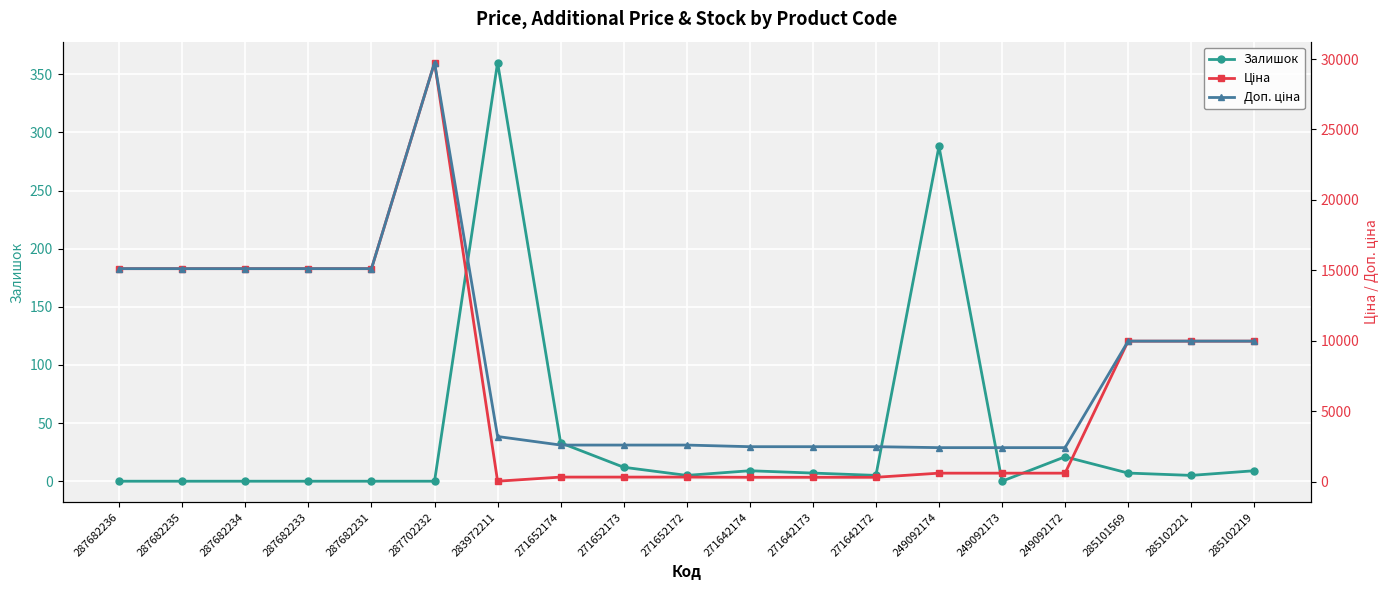

True or false: Доп. ціна has a value of 2482.4 at 271642174.

True